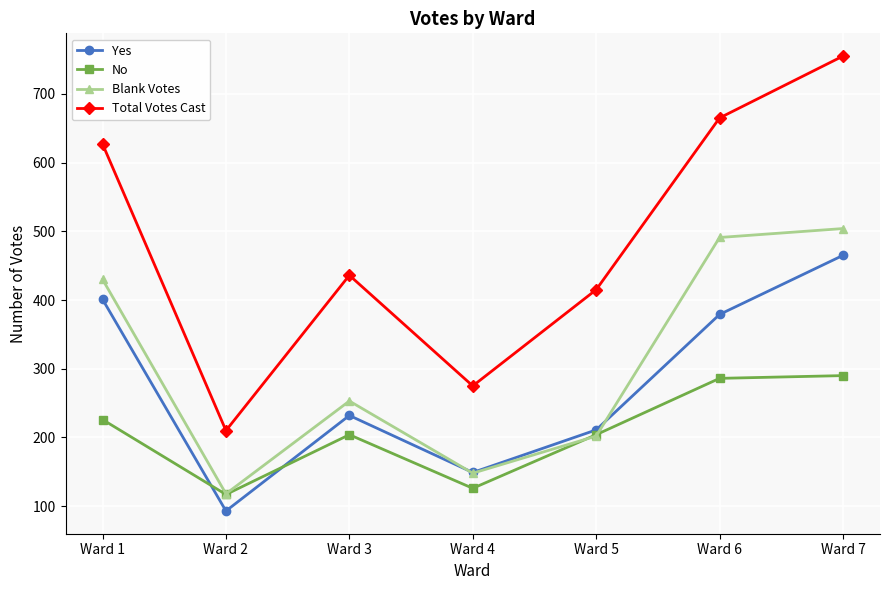

Between which two adjacent categories do No and Yes first intersect?

Ward 1 and Ward 2